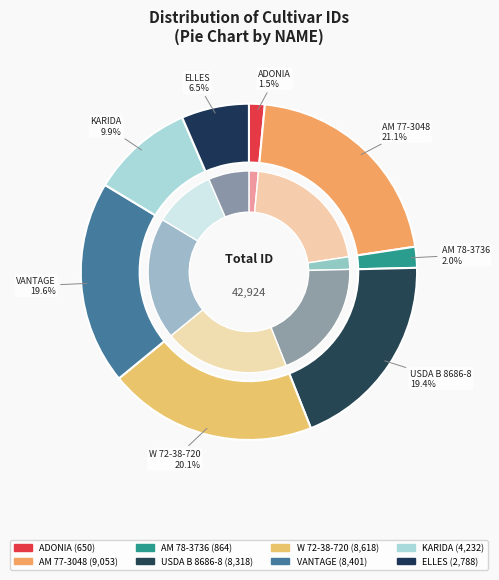

How much of the chart is everything except W 72-38-720?

79.9%